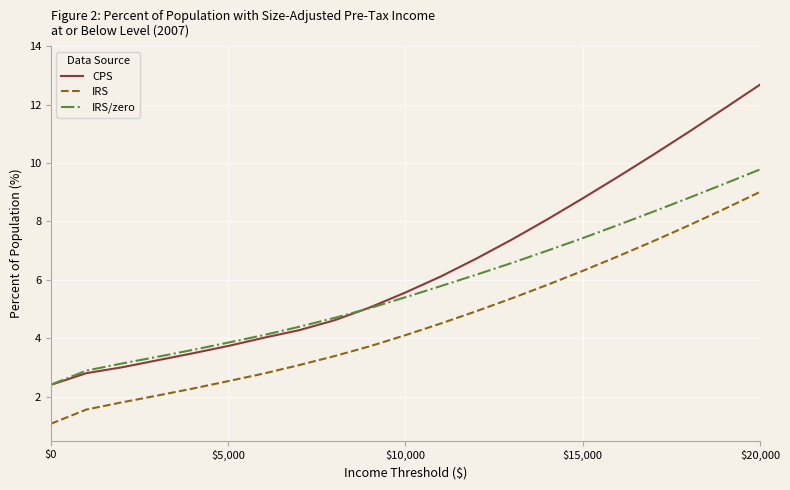

True or false: IRS/zero and IRS cross at least once.

False